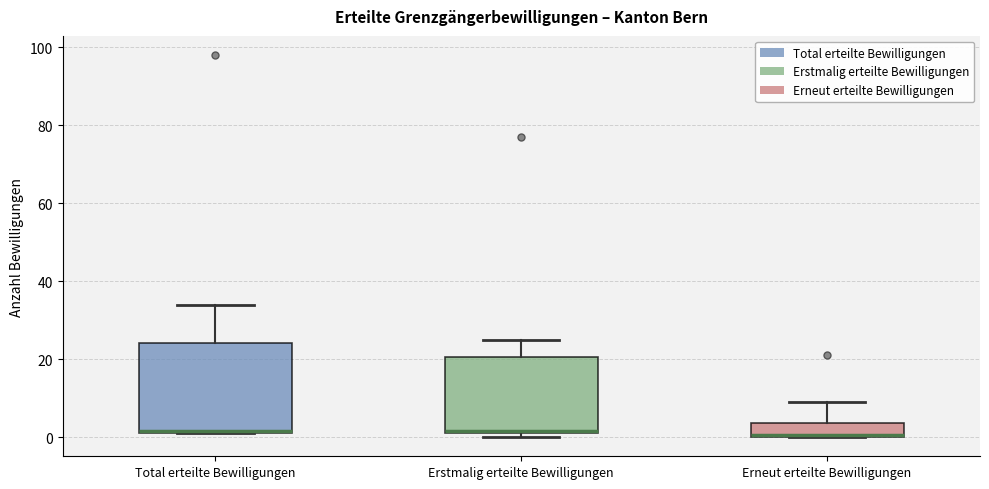

Reading left to right, transcribe this box plot: for each box, give where its median line is, the range the box spans, and where its two whiskers end, as read against the y-axis. The values are not printed on the chart, so give them approximately, as read against the axis.

Total erteilte Bewilligungen: median 2, box 2 to 24, whiskers 2 to 34
Erstmalig erteilte Bewilligungen: median 2, box 2 to 20, whiskers 0 to 26
Erneut erteilte Bewilligungen: median 0, box 0 to 4, whiskers 0 to 10